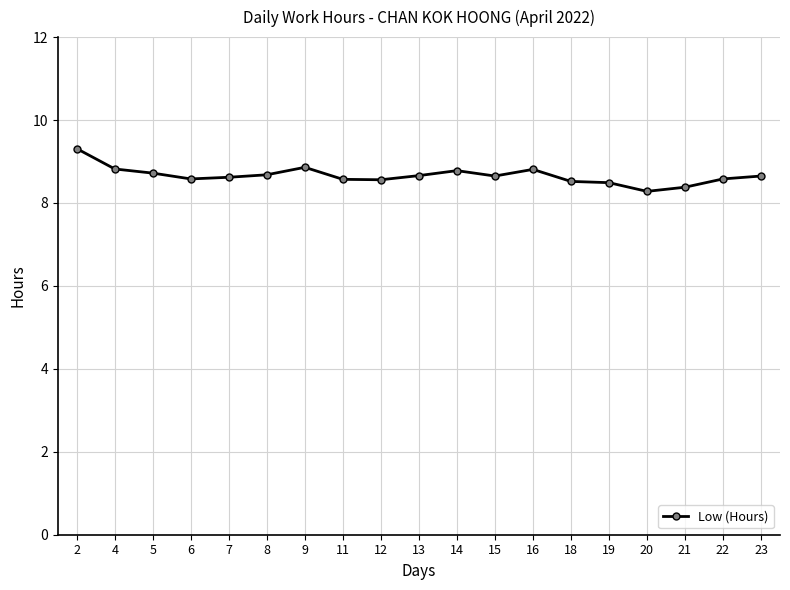

True or false: the data shows 8.8 at 16.

True